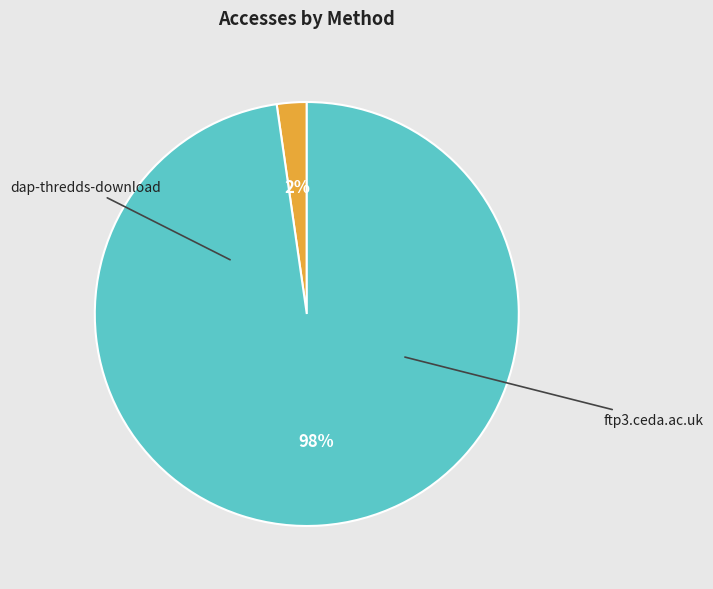

To the nearest percent, what percentage of the pie is ftp3.ceda.ac.uk?

98%